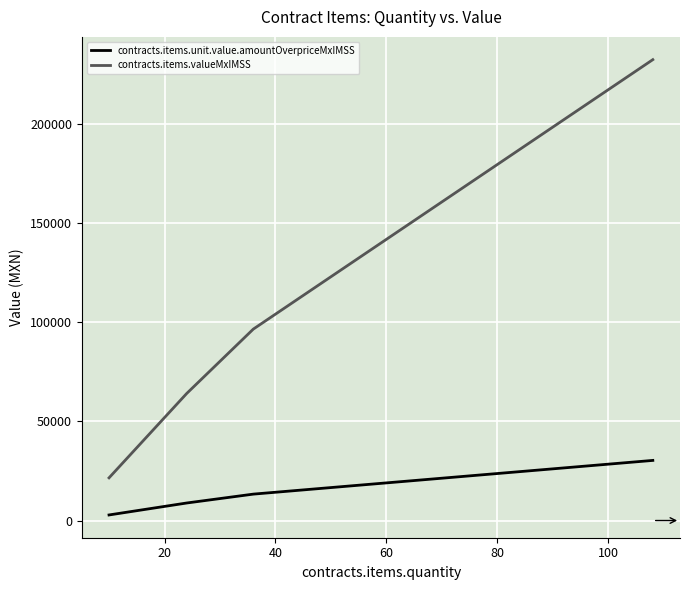

What is the minimum value for contracts.items.unit.value.amountOverpriceMxIMSS?

2805.1